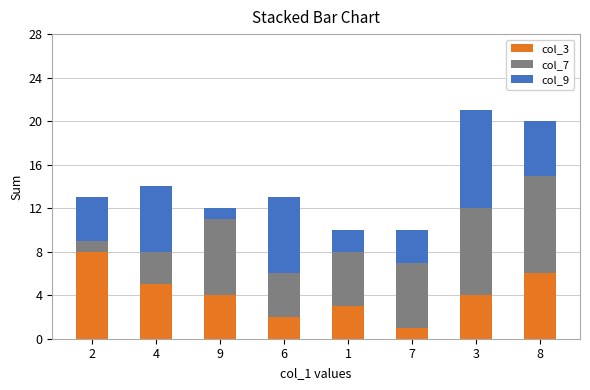

What is the average value of the col_3 series?

4